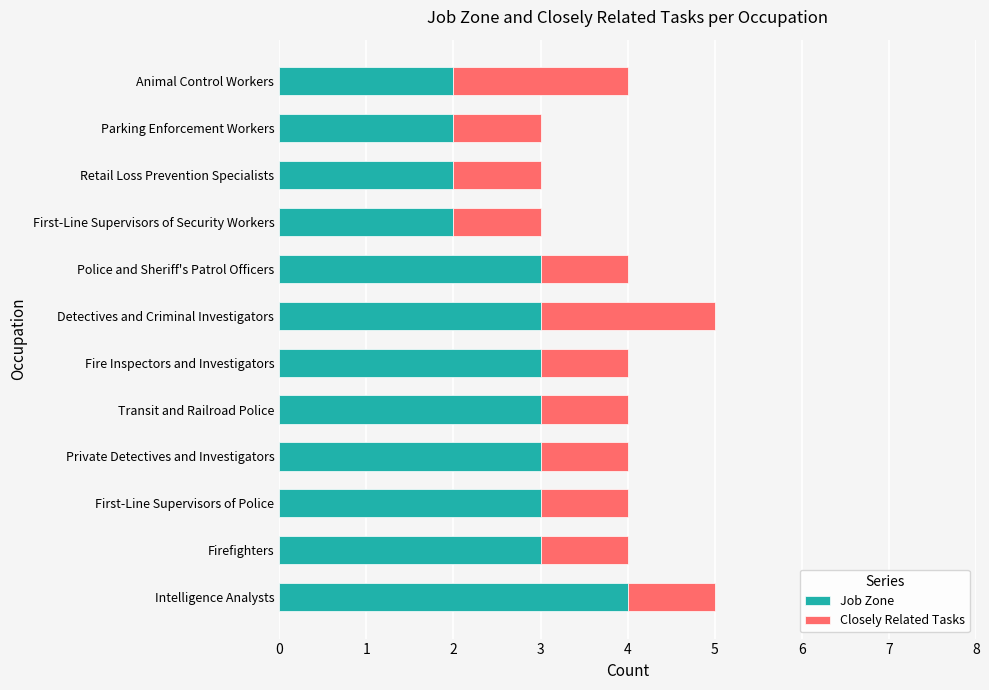

What is the total value across all series at Detectives and Criminal Investigators?

5